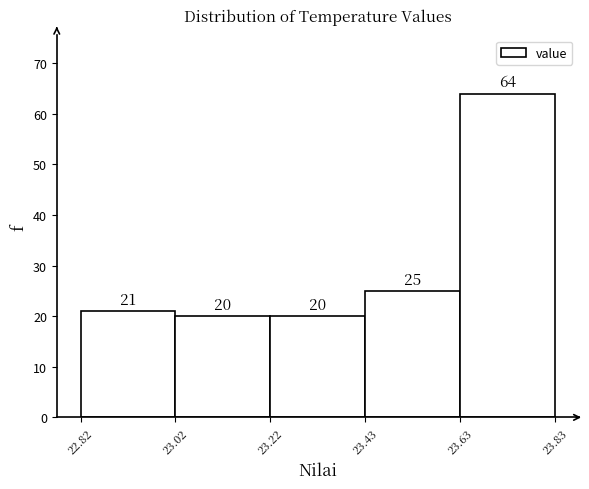

Reading left to right, list every bar in this chart as the range it spans on the x-axis followed by its height.

22.82 to 23.02: 21
23.02 to 23.22: 20
23.22 to 23.43: 20
23.43 to 23.63: 25
23.63 to 23.83: 64